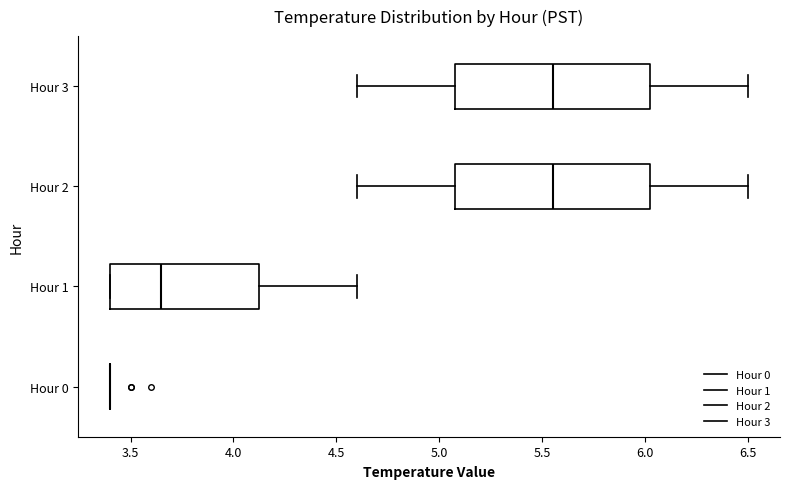

Reading bottom to top, transcribe this box plot: for each box, give where its median line is, the range the box spans, and where its two whiskers end, as read against the x-axis. The values are not printed on the chart, so give them approximately, as read against the axis.

Hour 0: box collapsed to a line at 3.40, whiskers 3.40 to 3.40
Hour 1: median 3.65, box 3.40 to 4.15, whiskers 3.40 to 4.60
Hour 2: median 5.55, box 5.10 to 6.05, whiskers 4.60 to 6.50
Hour 3: median 5.55, box 5.10 to 6.05, whiskers 4.60 to 6.50